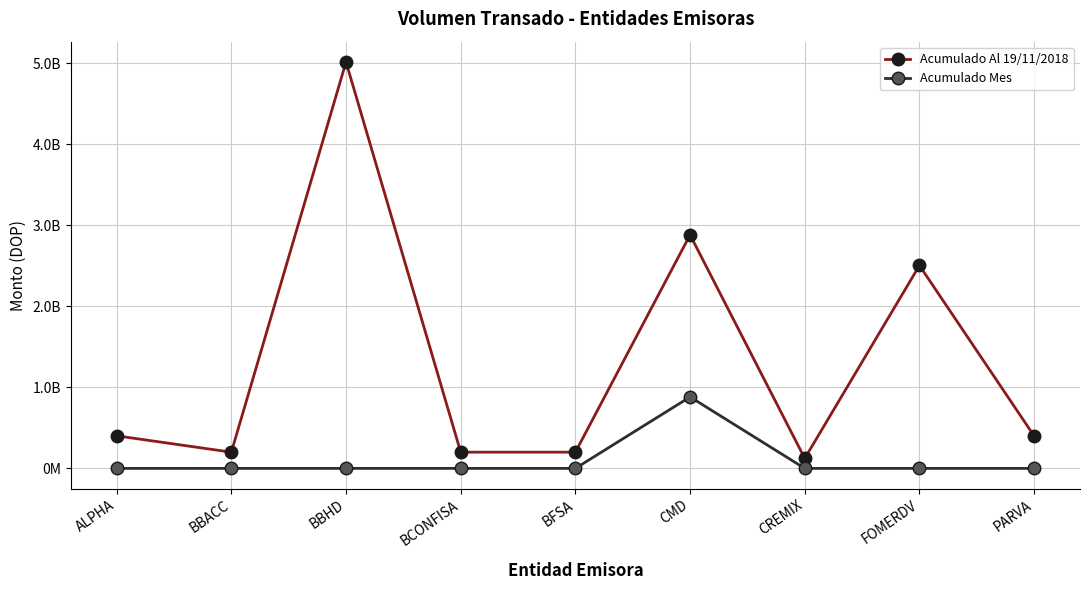

Does the chart have visible grid lines?

Yes